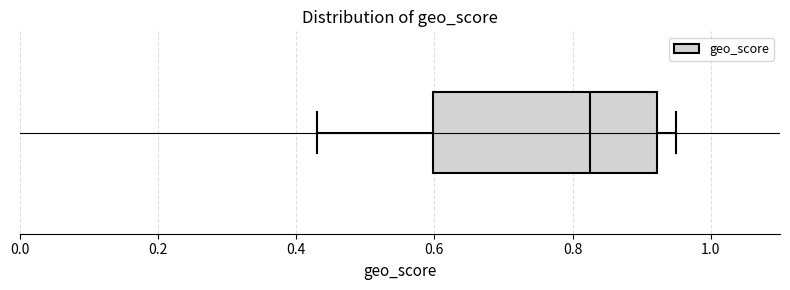

Read this box plot against the x-axis: the position of the median line, the range covered by the box, and the ends of both whiskers. The values are not printed on the chart, so give them approximately, as read against the axis.

median 0.82, box 0.60 to 0.92, whiskers 0.44 to 0.96